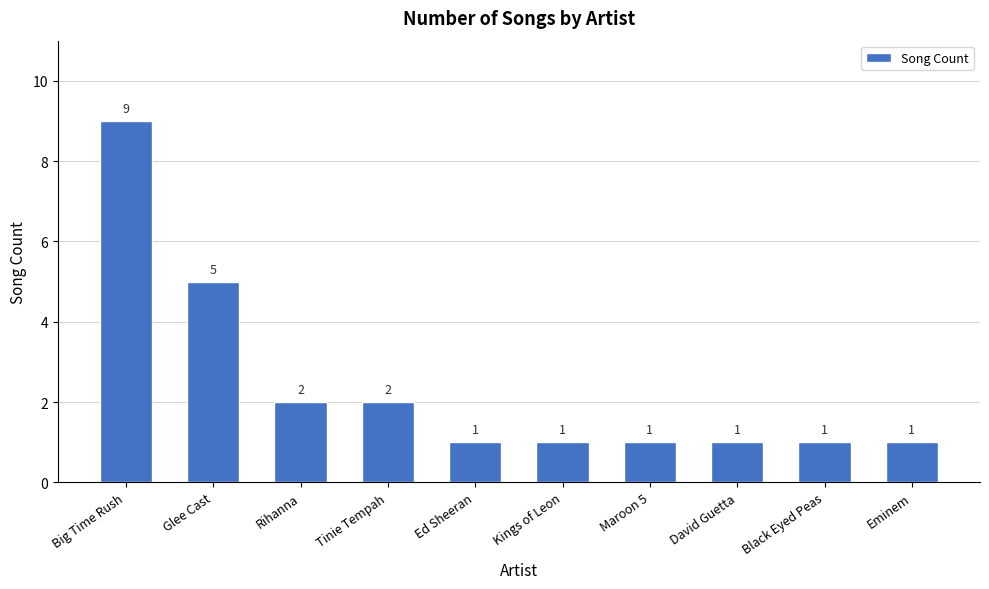

At which category does the chart reach its peak across all series?

Big Time Rush